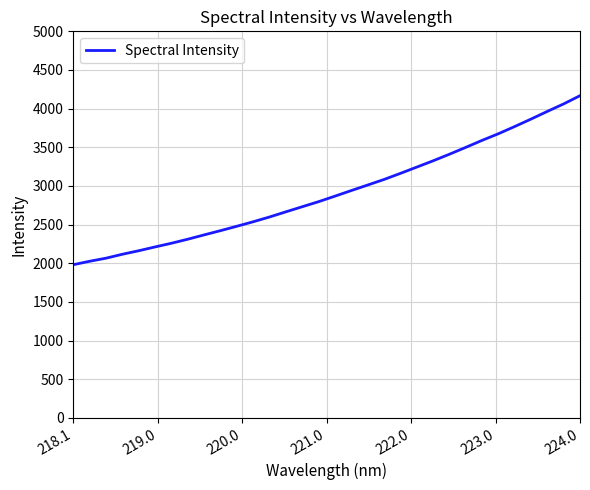

What is the difference between the maximum and minimum values?

2186.1